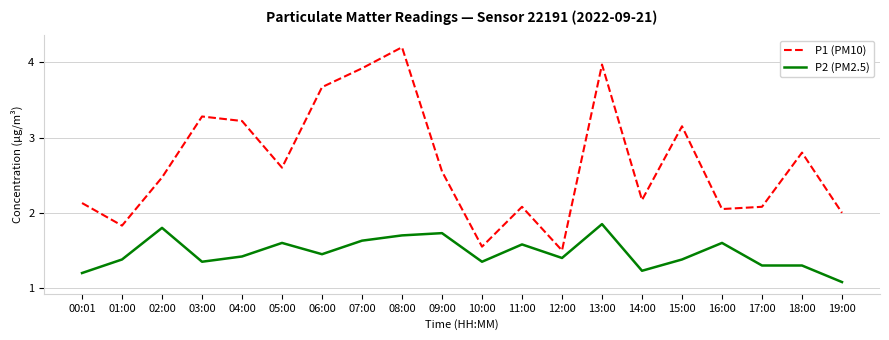

Which series has the widest spread of values?

P1 (PM10)